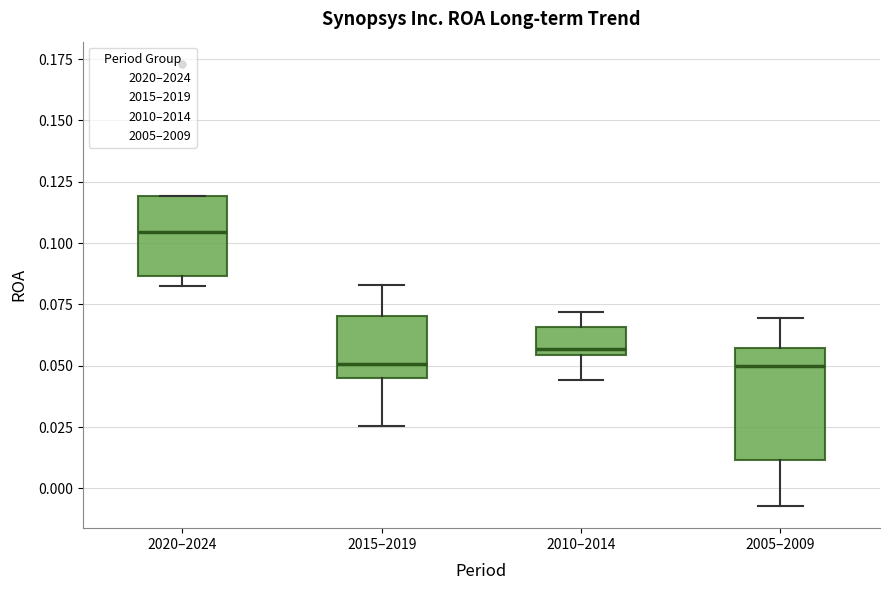

Where is the lower edge of the box for 2020–2024 on the y-axis? The values are not printed on the chart, so give them approximately, as read against the axis.

0.085